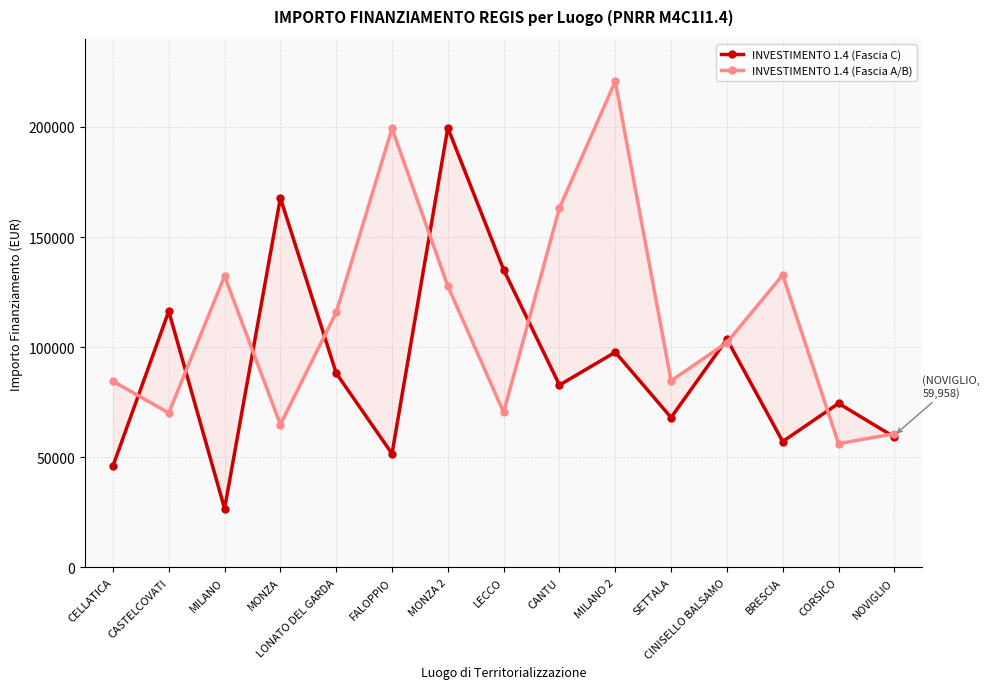

How many interior local peaks does the INVESTIMENTO 1.4 (Fascia A/B) series have?

4